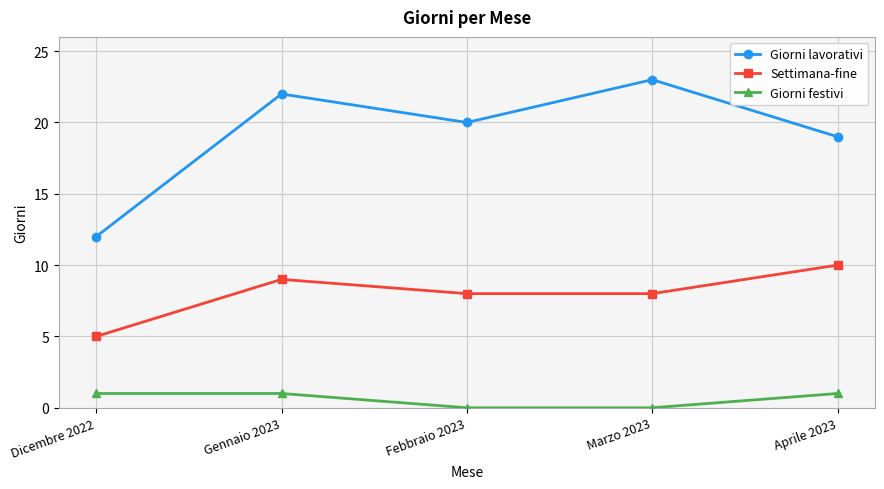

What is the maximum value shown in the chart?

23